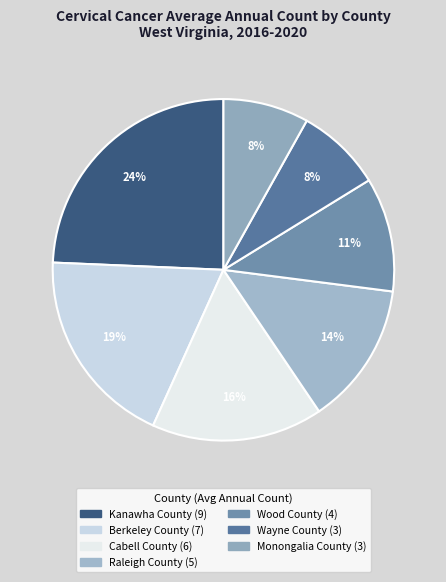

Count the number of slices in the pie.

7